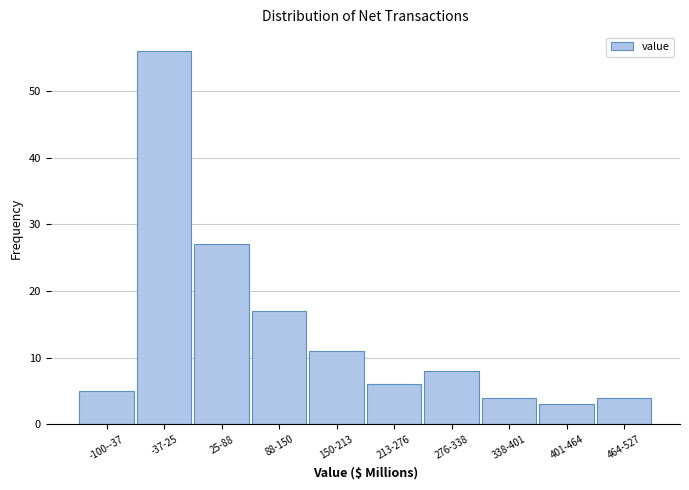

Reading left to right, what are all the values shown in this chart?

-100--37=5	-37-25=56	25-88=27	88-150=17	150-213=11	213-276=6	276-338=8	338-401=4	401-464=3	464-527=4